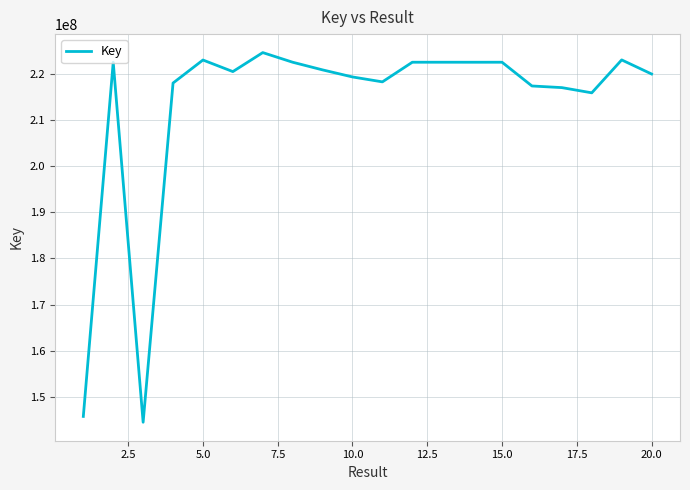

What is the difference between the maximum and minimum values?

80050946